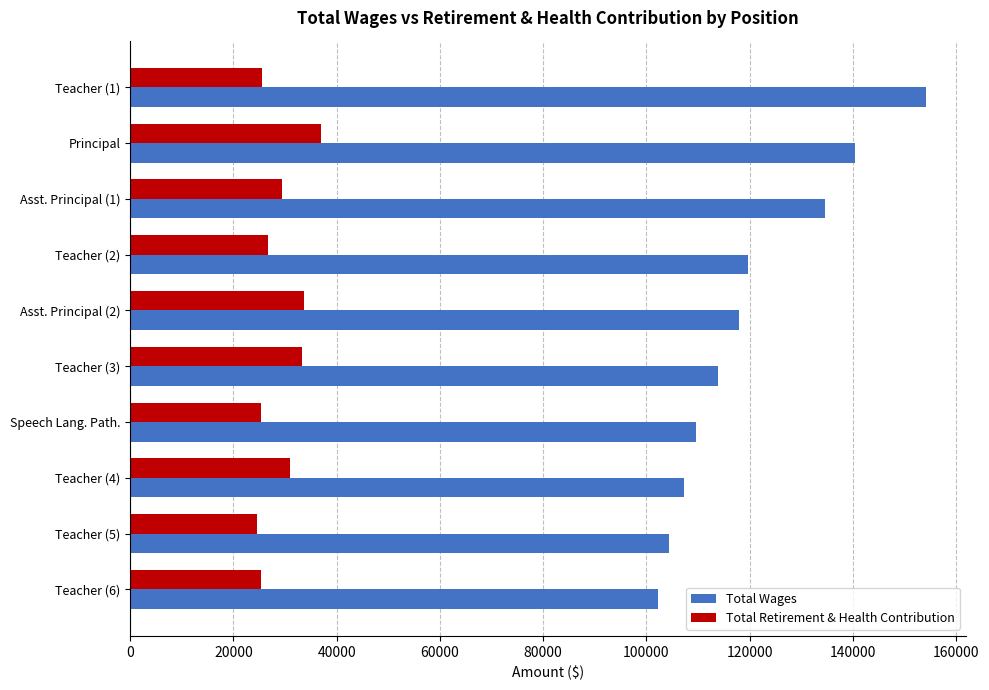

The value of Total Wages at Teacher (1) is 80468. True or false?

False